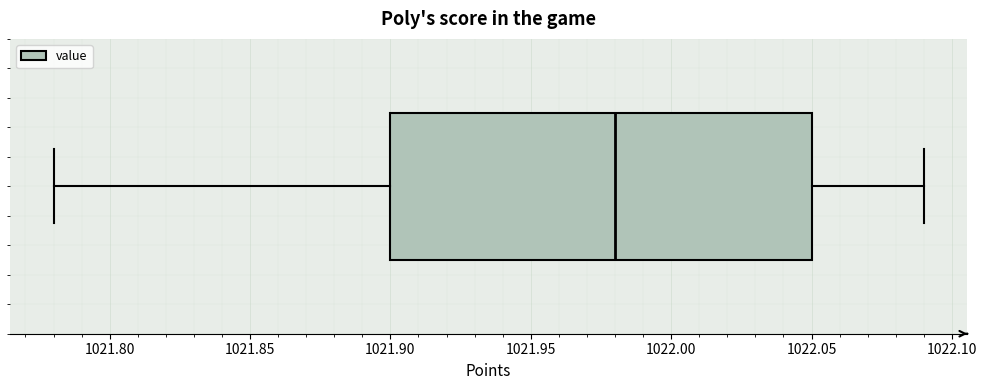

Read this box plot against the x-axis: the position of the median line, the range covered by the box, and the ends of both whiskers. The values are not printed on the chart, so give them approximately, as read against the axis.

median 1021.98, box 1021.90 to 1022.05, whiskers 1021.78 to 1022.09